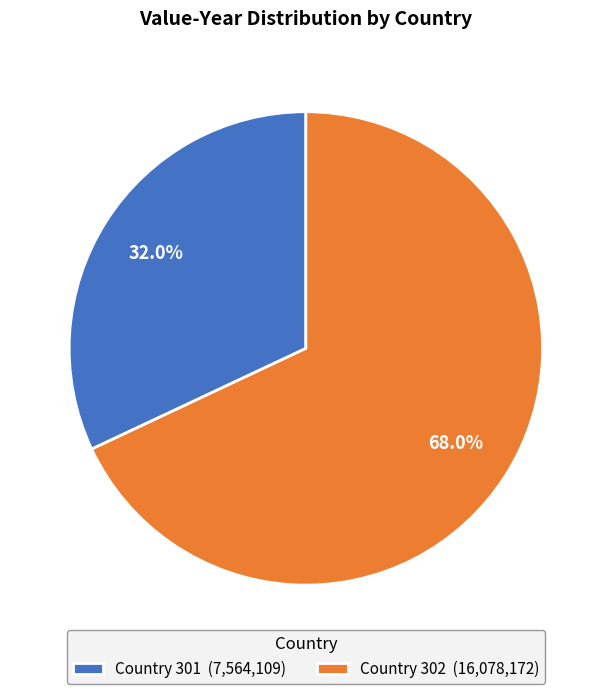

What is the largest slice in the pie chart?

Country 302 (16,078,172)